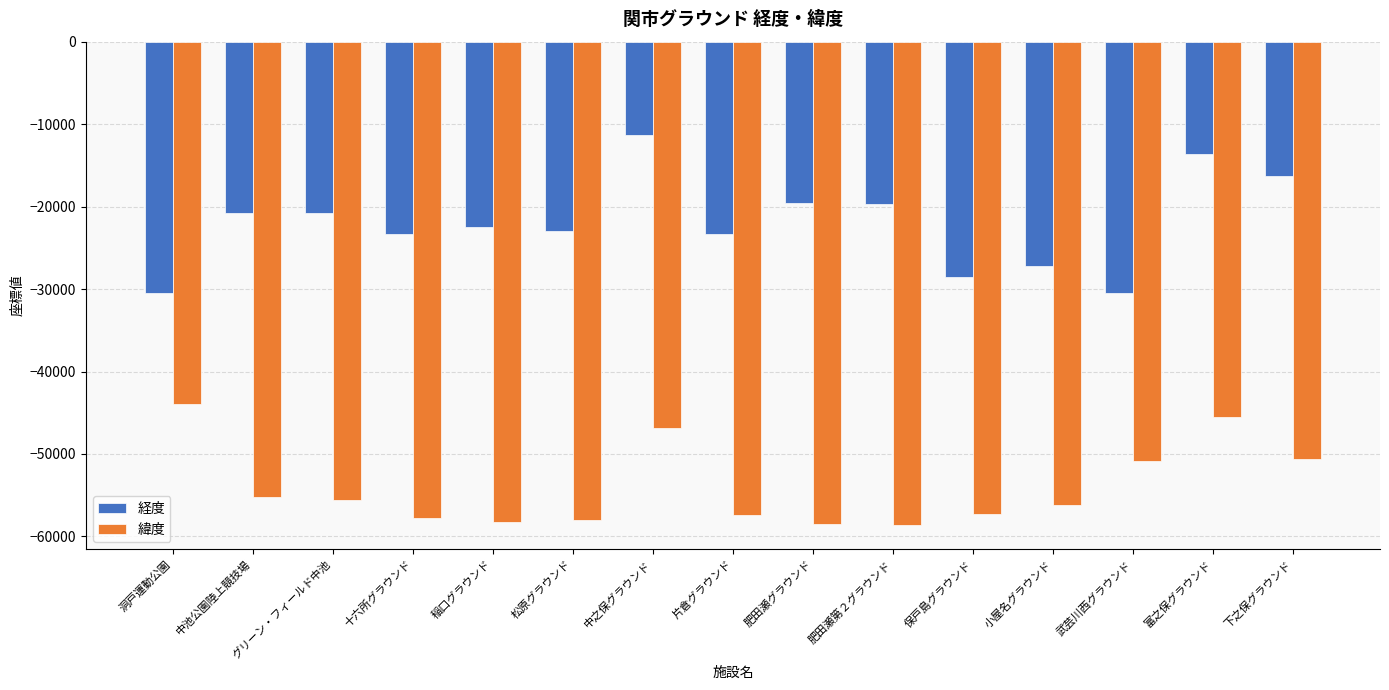

What is the label of the 15th bar from the left?

下之保グラウンド